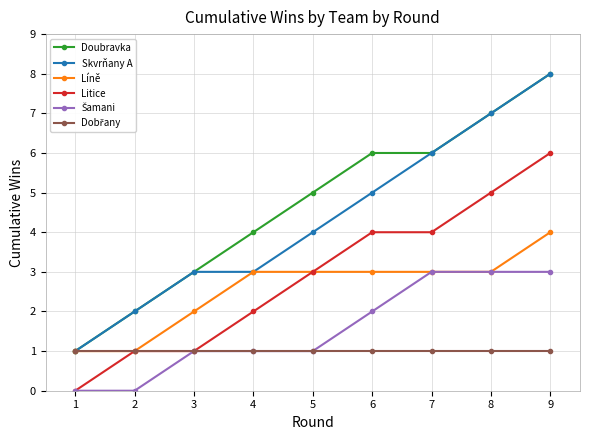

The value of Skvrňany A at 4 is 1. True or false?

False